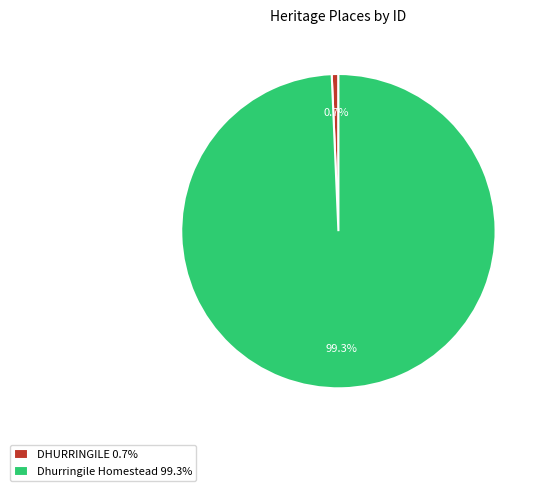

The Dhurringile Homestead slice represents 87% of the pie. True or false?

False